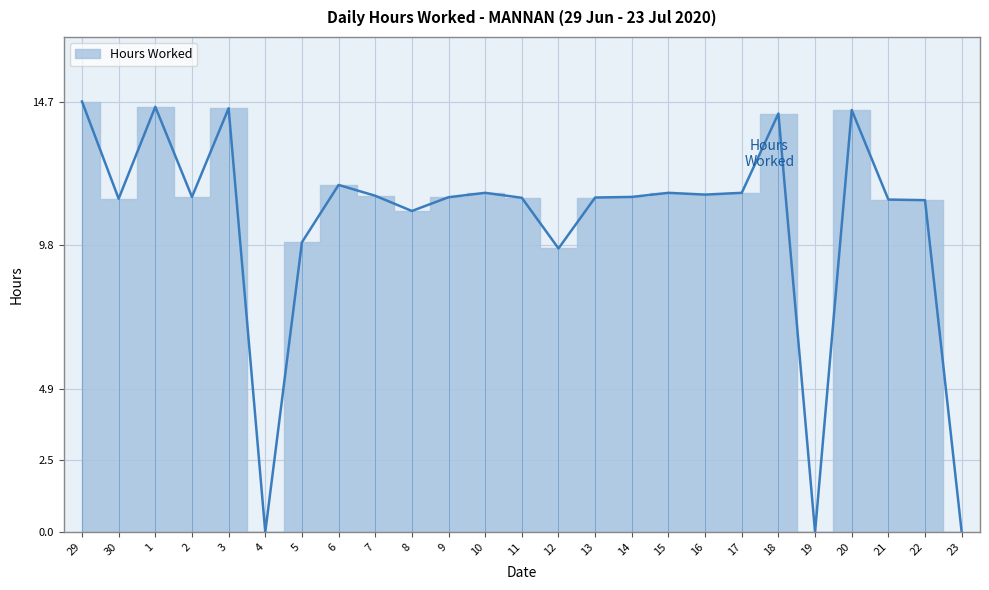

What is the change in value from 30 to 15?

+0.2